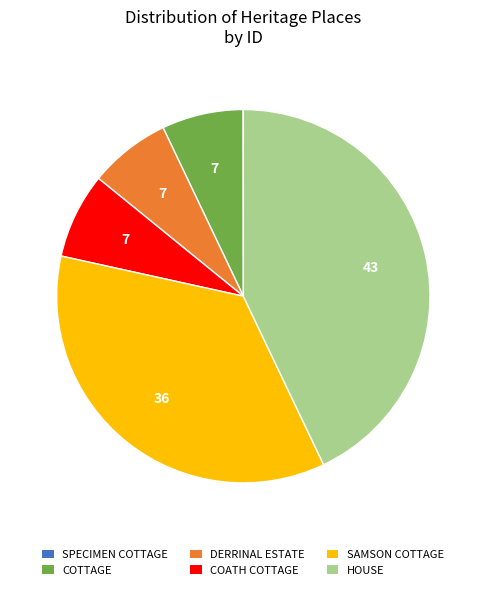

What is the ratio of the value at COATH COTTAGE to the value at DERRINAL ESTATE?

1.0